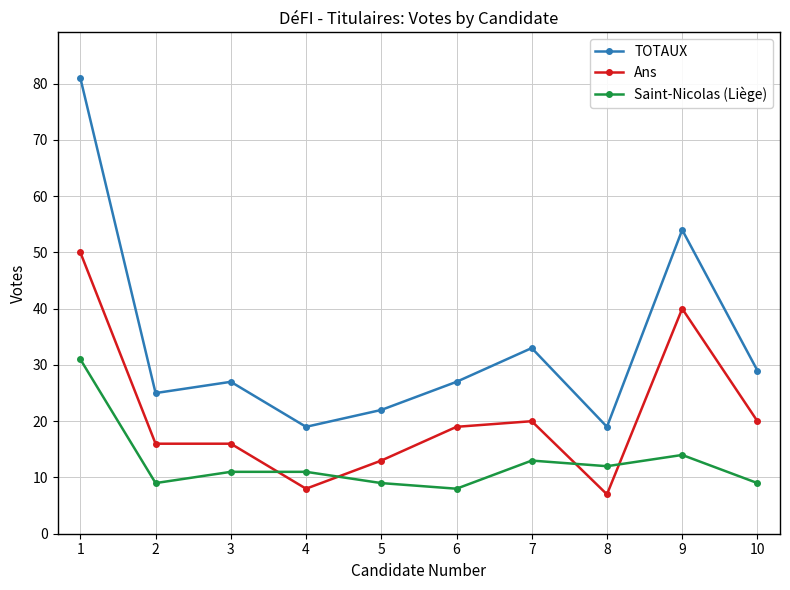

Does the chart have visible grid lines?

Yes